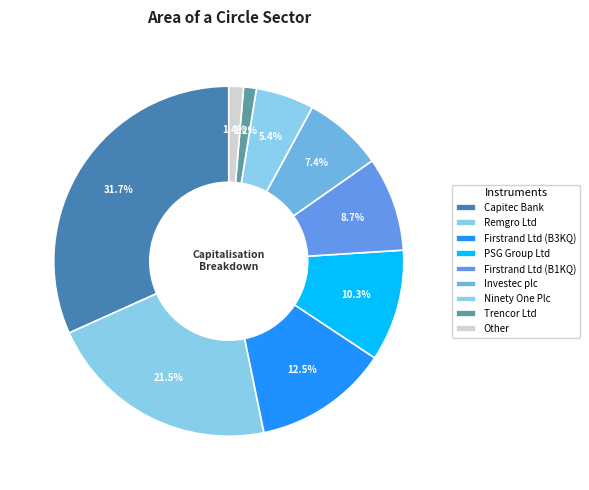

Count the number of slices in the pie.

9